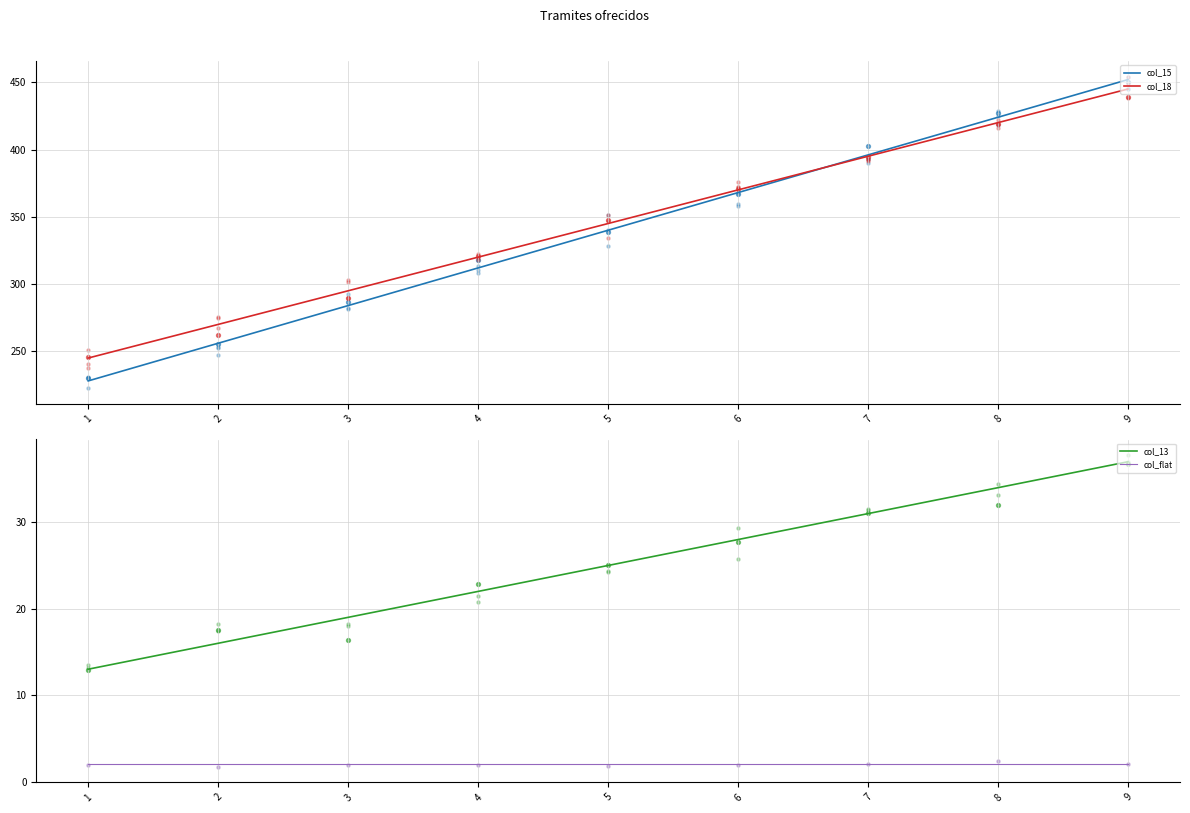

At which category is the sum across all series the highest?

9